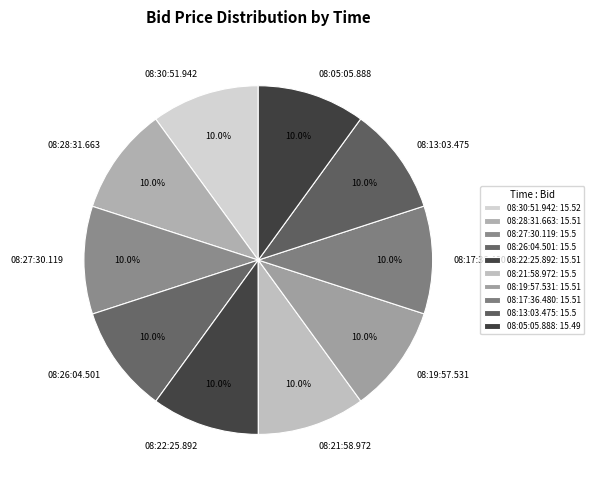

True or false: 08:28:31.663 accounts for 1% of the total.

False